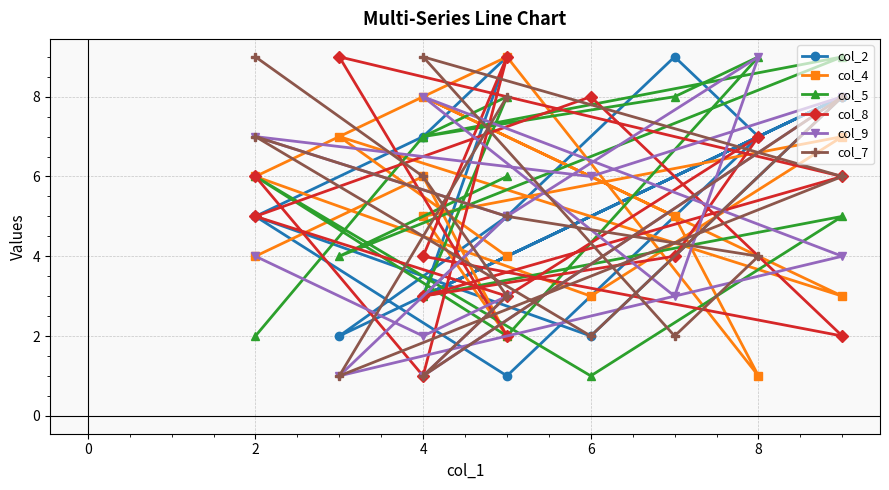

What is the difference between the col_8 values at 6 and 0?

1